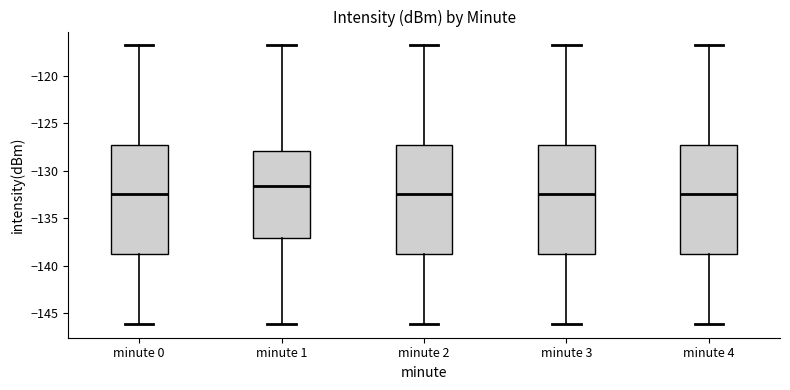

Reading left to right, transcribe this box plot: for each box, give where its median line is, the range the box spans, and where its two whiskers end, as read against the y-axis. The values are not printed on the chart, so give them approximately, as read against the axis.

minute 0: median -132.5, box -138.5 to -127.5, whiskers -146.0 to -117.0
minute 1: median -131.5, box -137.0 to -128.0, whiskers -146.0 to -117.0
minute 2: median -132.5, box -138.5 to -127.5, whiskers -146.0 to -117.0
minute 3: median -132.5, box -138.5 to -127.5, whiskers -146.0 to -117.0
minute 4: median -132.5, box -138.5 to -127.5, whiskers -146.0 to -117.0